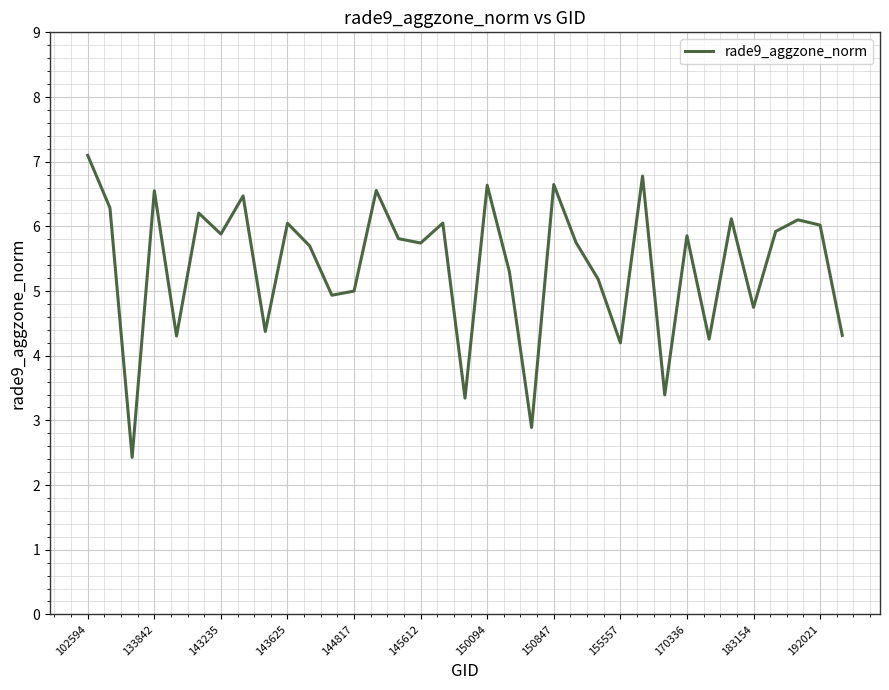

What is the greatest value displayed?

7.1